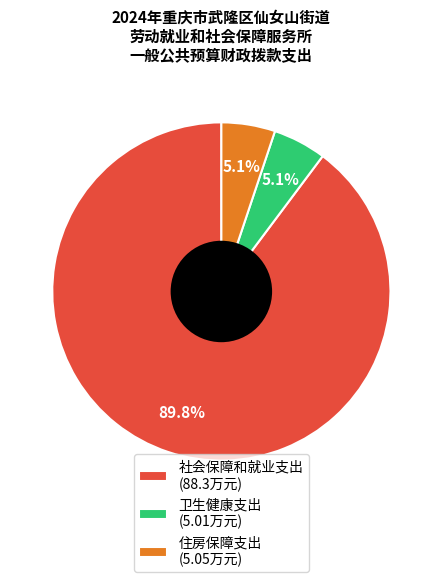

Is it true that 卫生健康支出 is 5% of the pie?

True